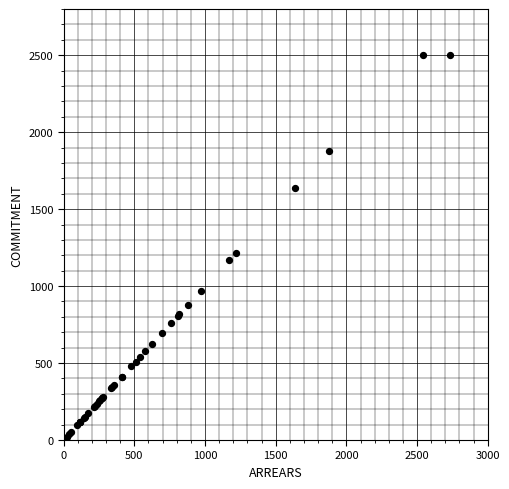

What Y value in the scatter plot is closest to 1261?

1217.2